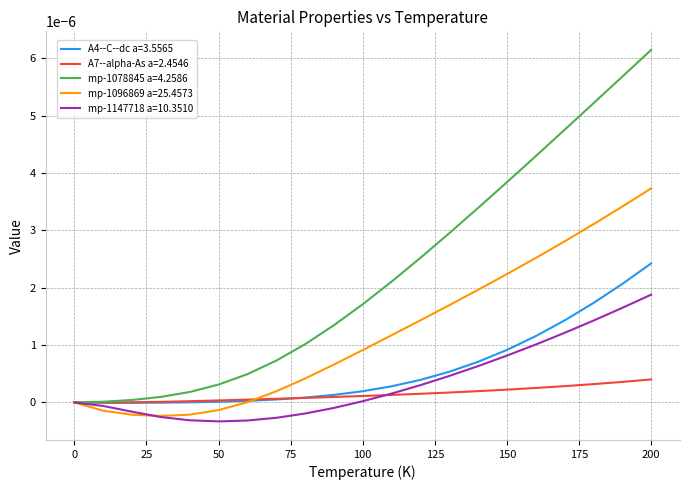

What are all the series names shown in the legend?

A4--C--dc a=3.5565, A7--alpha-As a=2.4546, mp-1078845 a=4.2586, mp-1096869 a=25.4573, mp-1147718 a=10.3510